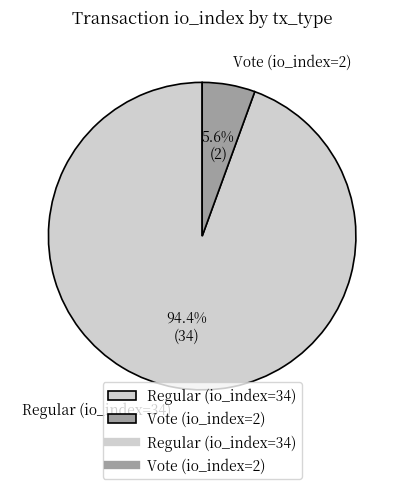

To the nearest percent, what is the difference between the Regular (io_index=34) and Vote (io_index=2) slice percentages?

89%